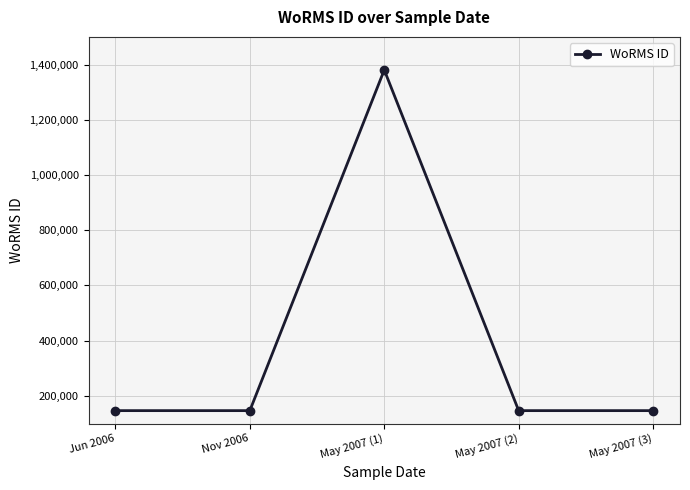

At which category does the data reach its first local peak?

May 2007 (1)